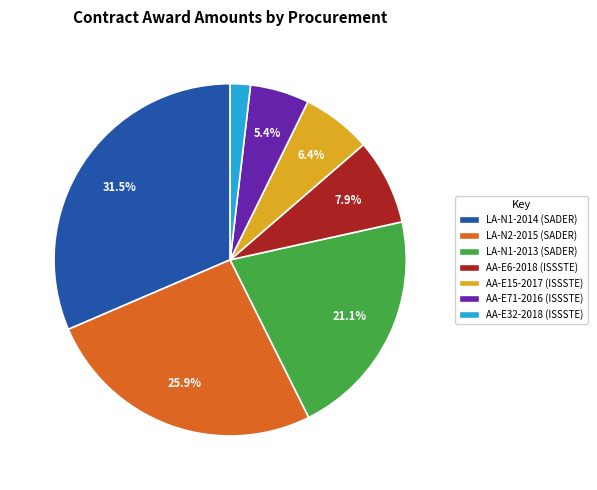

Count the number of slices in the pie.

7